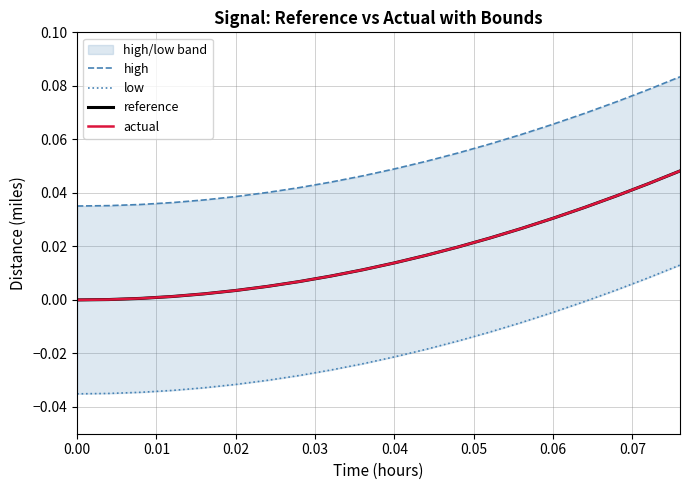

Is this an area chart (filled region under the line)?

No